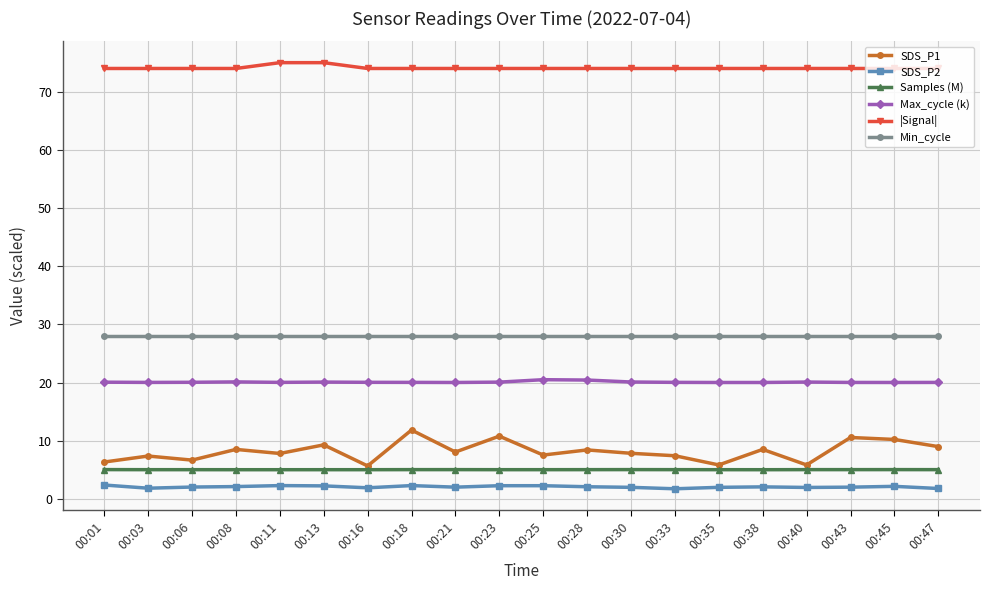

What is the minimum value shown in the chart?

1.8